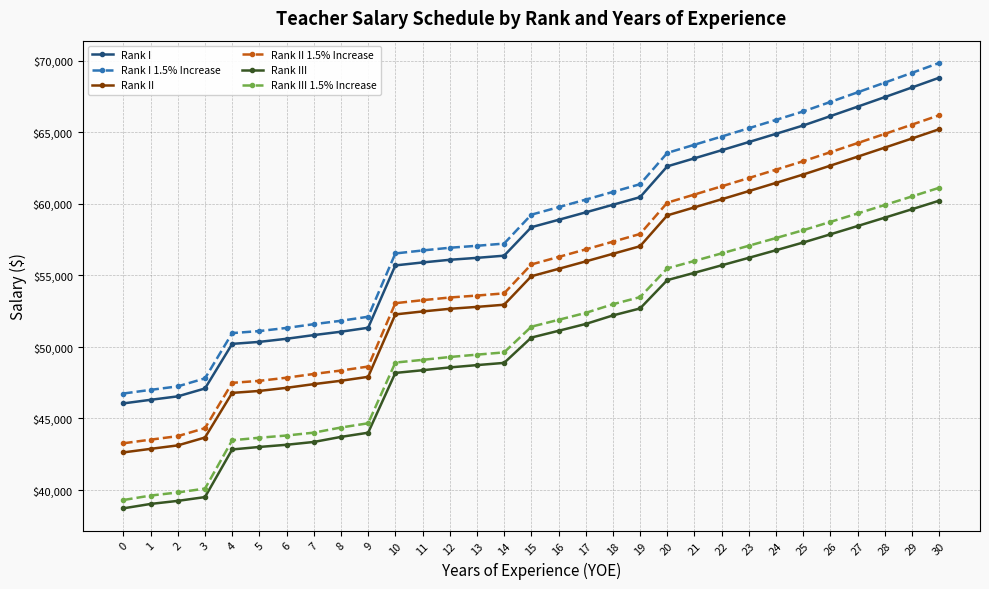

What is the minimum value shown in the chart?

38720.0